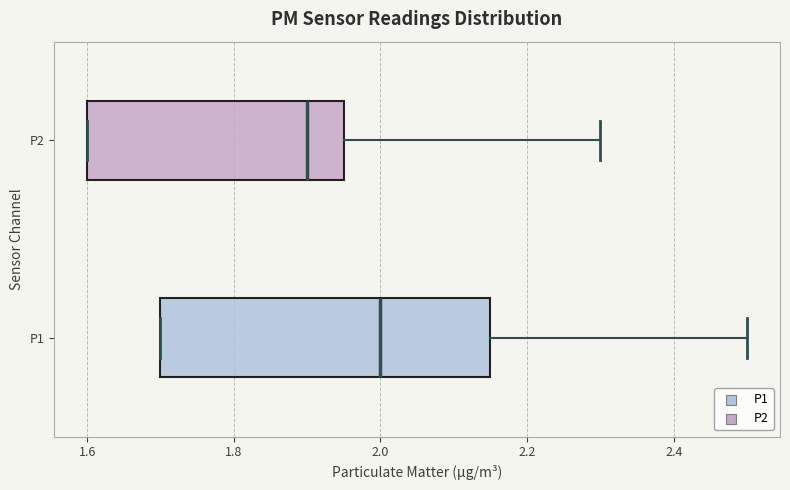

Which box has the furthest to the left median line?

P2